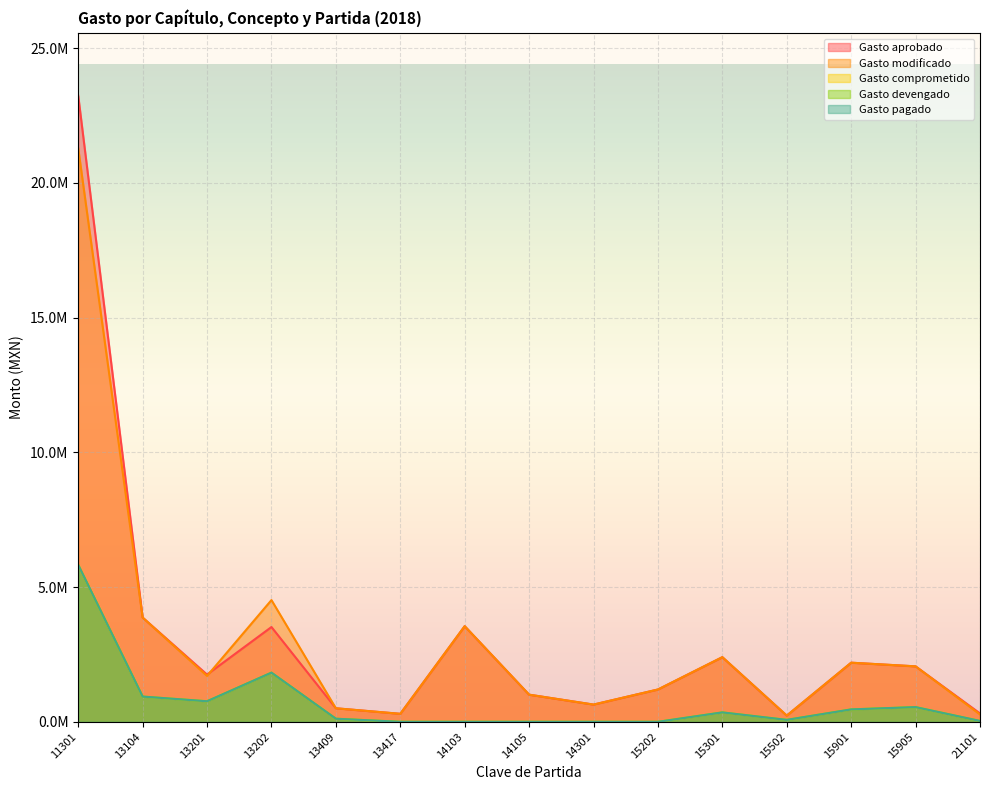

What are all the series names shown in the legend?

Gasto aprobado, Gasto modificado, Gasto comprometido, Gasto devengado, Gasto pagado